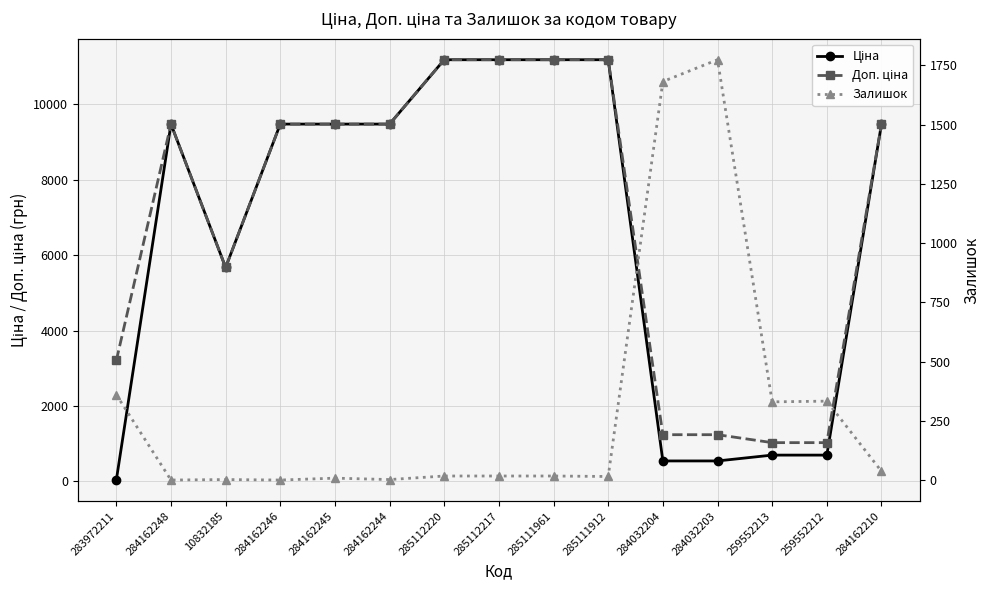

Which series has the largest total across all categories?

Доп. ціна